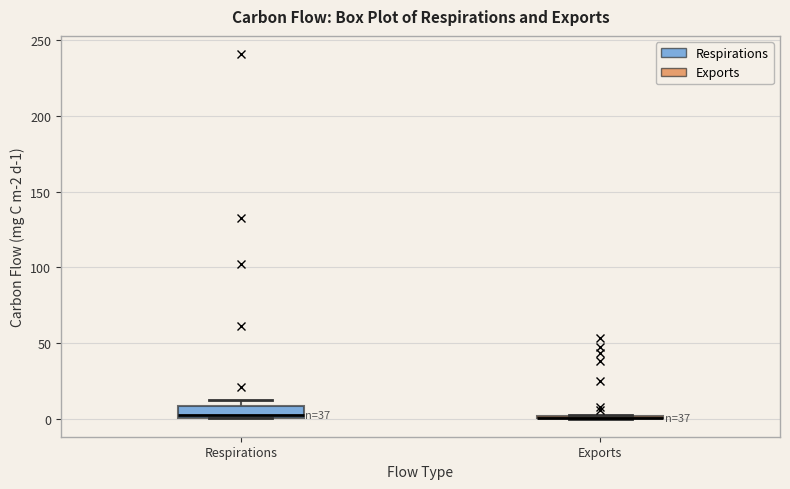

Reading left to right, transcribe this box plot: for each box, give where its median line is, the range the box spans, and where its two whiskers end, as read against the y-axis. The values are not printed on the chart, so give them approximately, as read against the axis.

Respirations: median 0 (just above the box's lower edge), box 0 to 10, whiskers 0 to 10 (just above the box's upper edge)
Exports: box collapsed to a line at 0, whiskers 0 to 0